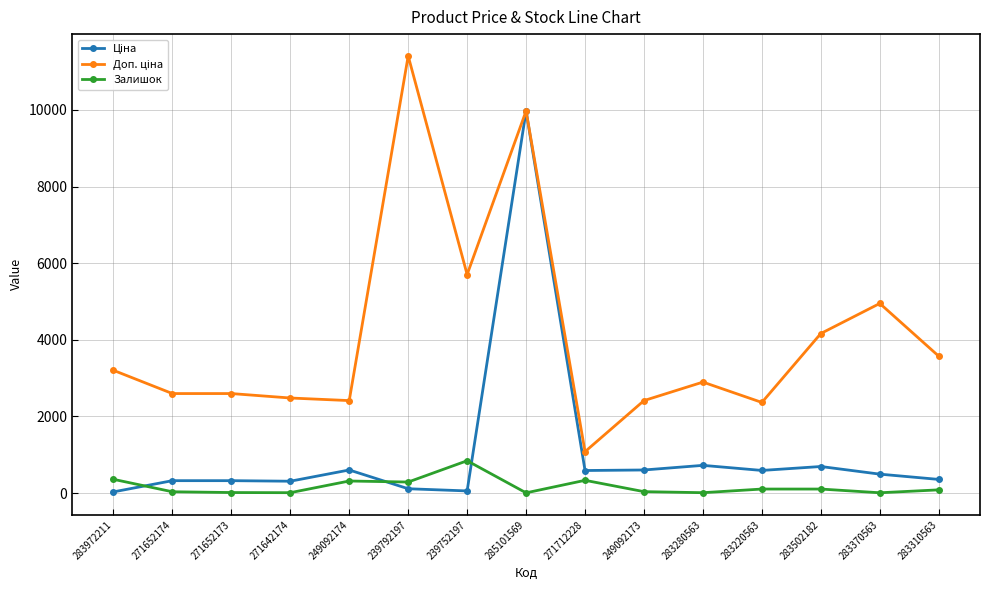

True or false: Залишок has a value of 316.0 at 249092174.

True